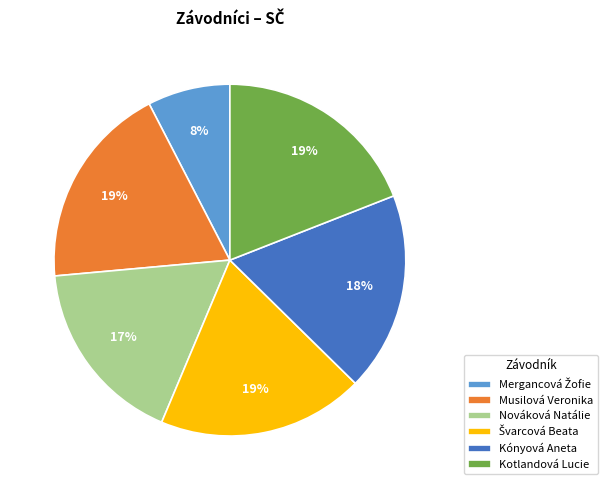

Is there any slice that represents more than half of the pie?

No